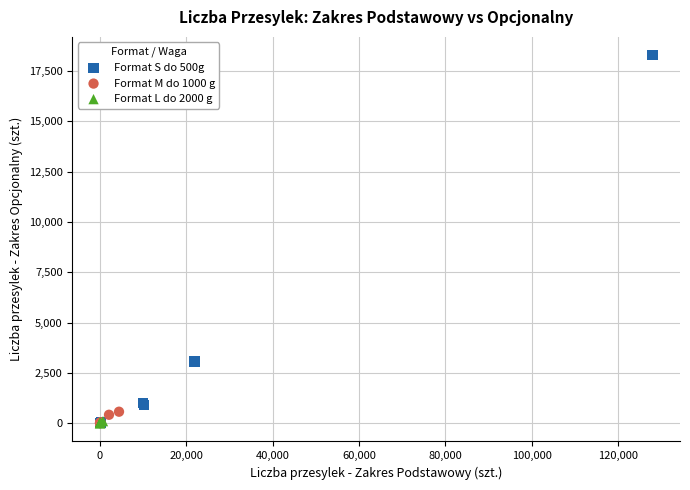

What are all the series names shown in the legend?

Format S do 500g, Format M do 1000 g, Format L do 2000 g